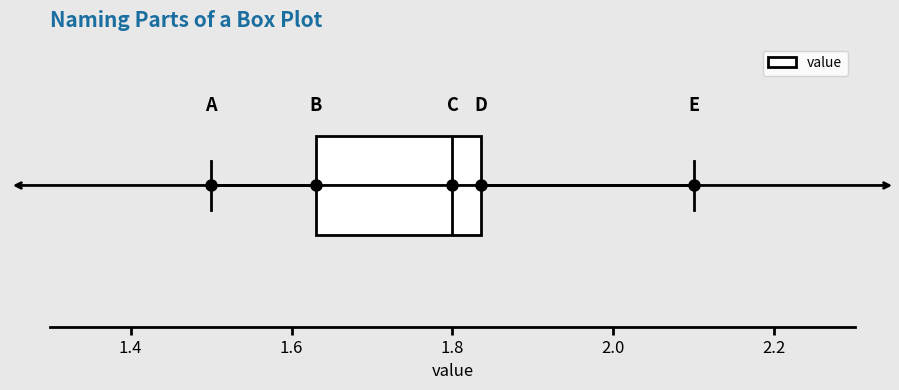

Where is the right edge of the box on the x-axis? The values are not printed on the chart, so give them approximately, as read against the axis.

1.84